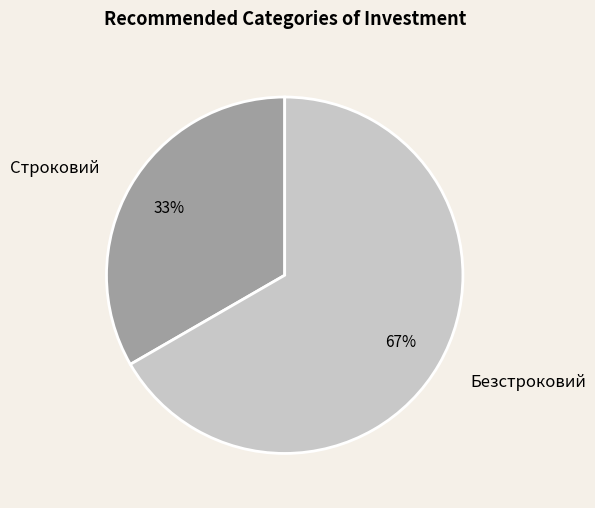

Approximately how many times larger is the value at Безстроковий compared to Строковий?

2.0